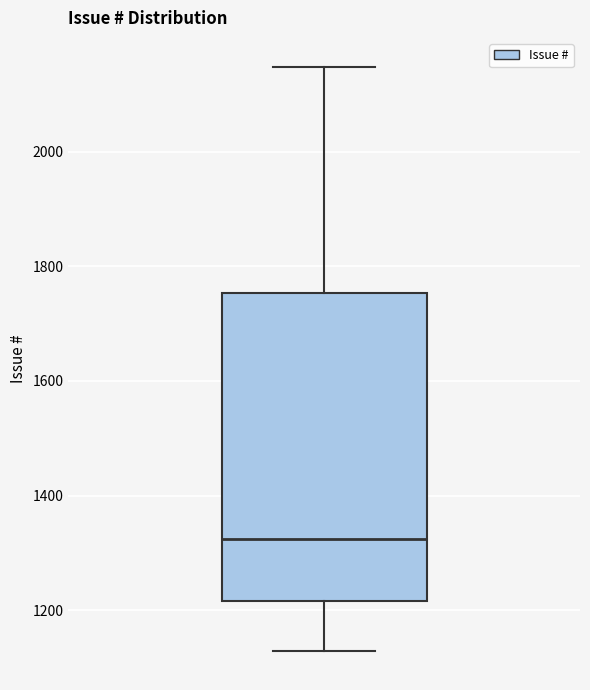

Read this box plot against the y-axis: the position of the median line, the range covered by the box, and the ends of both whiskers. The values are not printed on the chart, so give them approximately, as read against the axis.

median 1320, box 1220 to 1760, whiskers 1120 to 2140